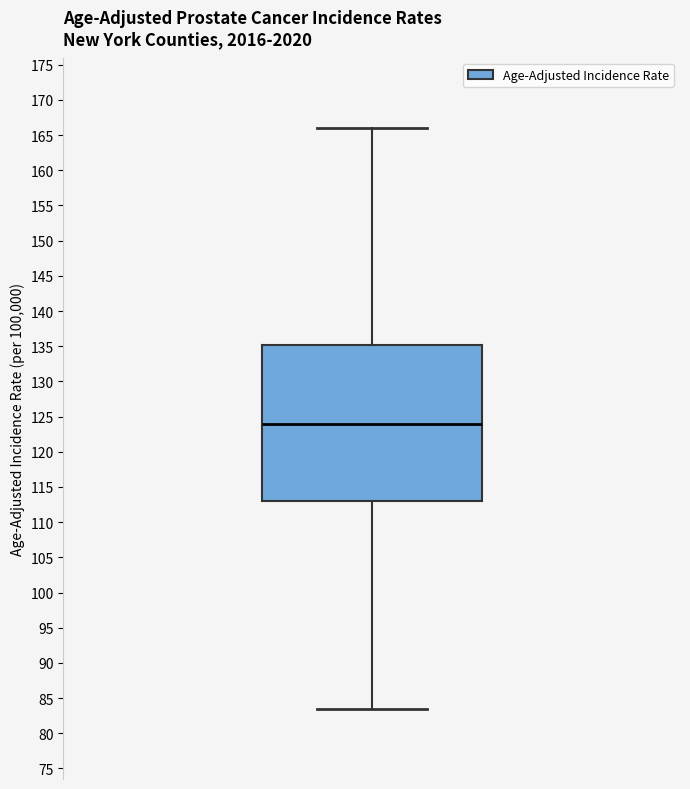

Transcribe this box plot: give where the median line is, the range the box spans, and where the two whiskers end, as read against the y-axis. The values are not printed on the chart, so give them approximately, as read against the axis.

median 124.0, box 113.0 to 135.0, whiskers 83.5 to 166.0